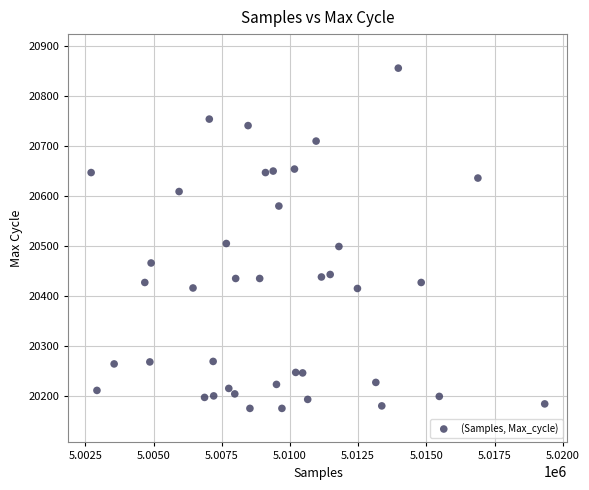

What is the range of Y values (max minus min)?

681